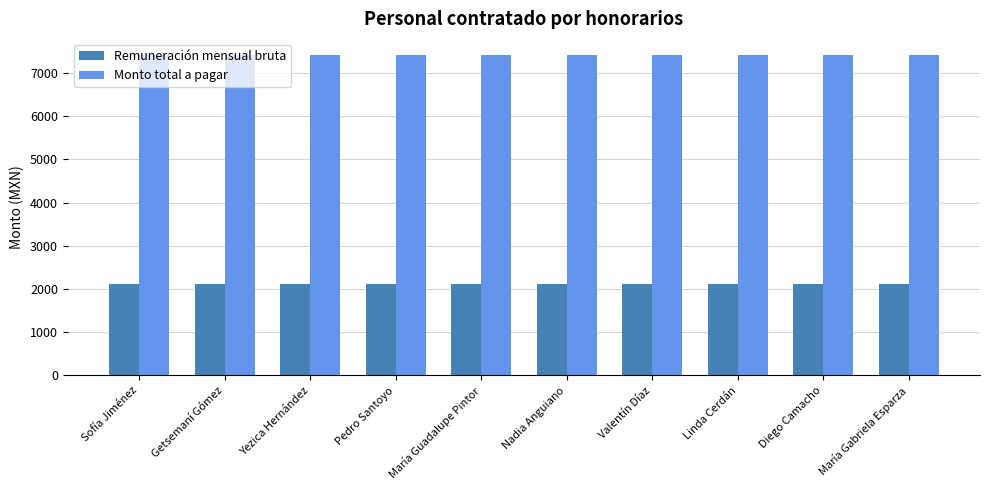

What is the spread (max minus min) of values at Sofía Jiménez?

5300